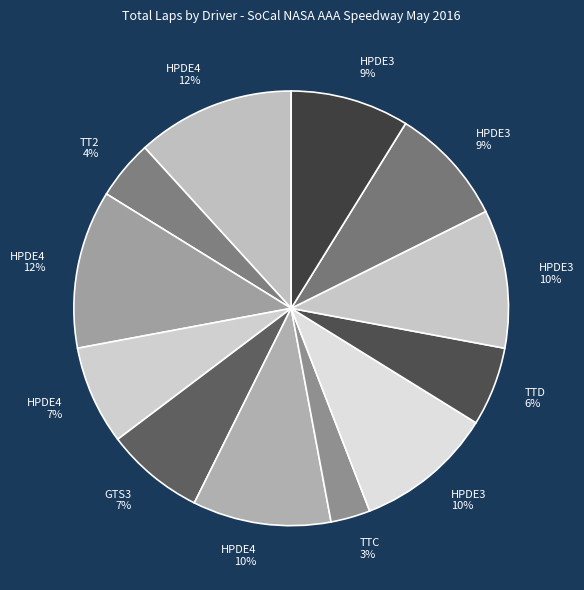

Count the number of slices in the pie.

12